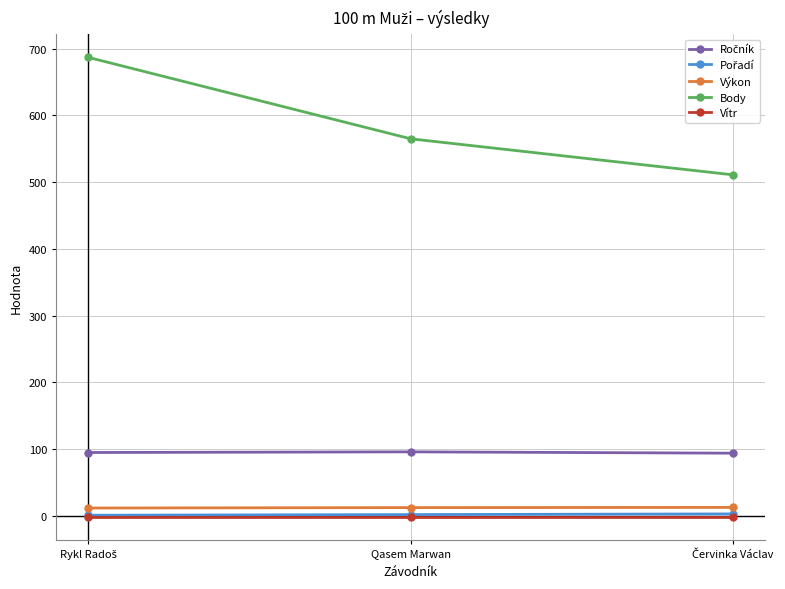

What is the label of the 2nd point from the left?

Qasem Marwan